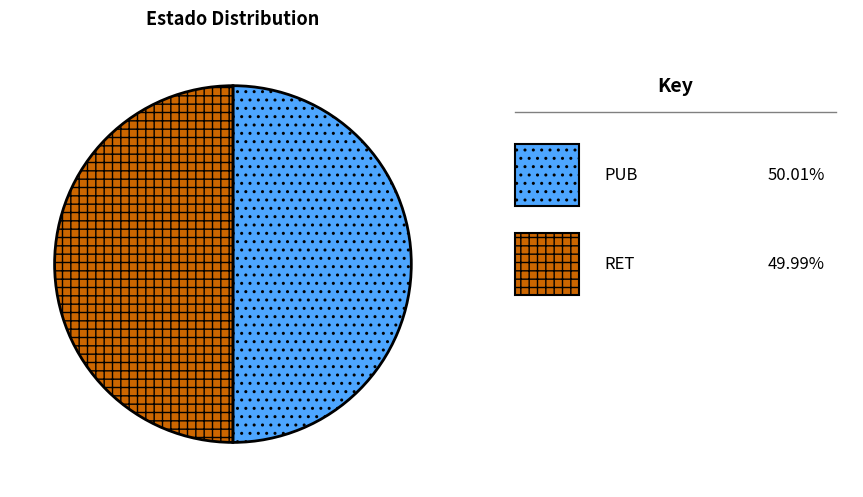

How many segments does this pie chart have?

2